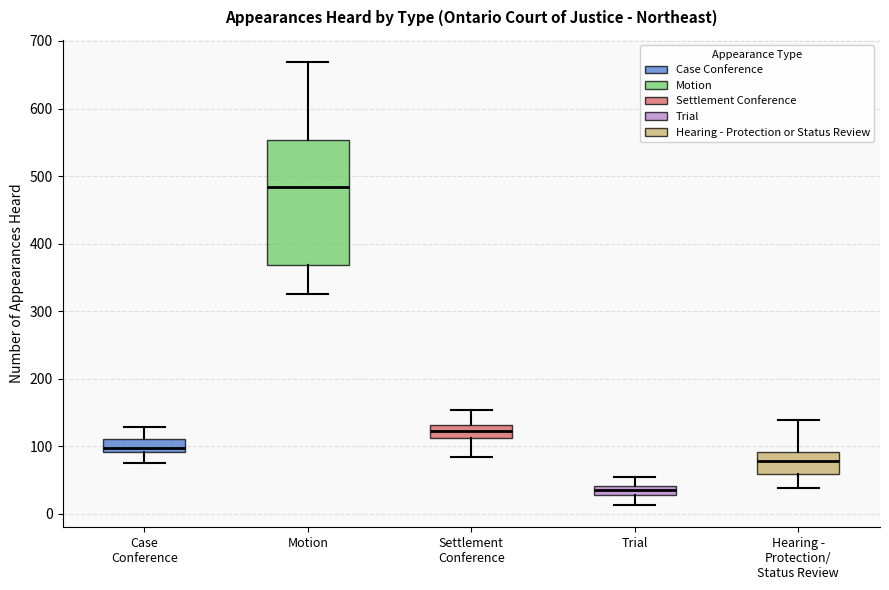

Which box has the lowest median line?

Trial